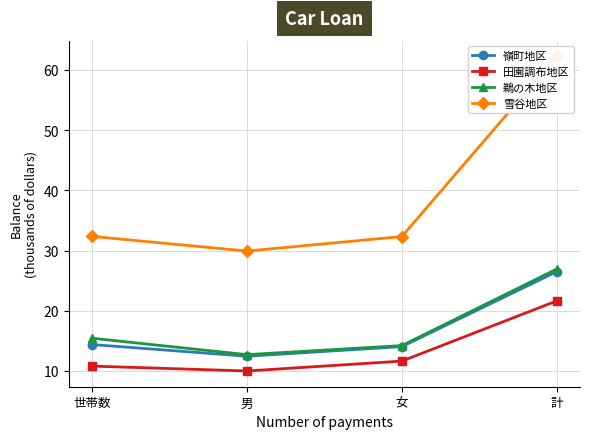

What is the difference between the maximum and minimum values in the 鵜の木地区 series?

14.2